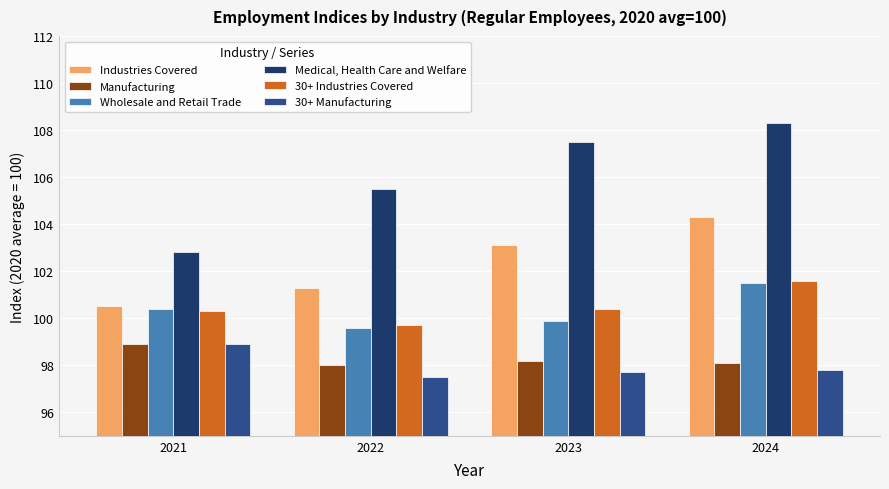

What is the greatest value displayed?

108.3